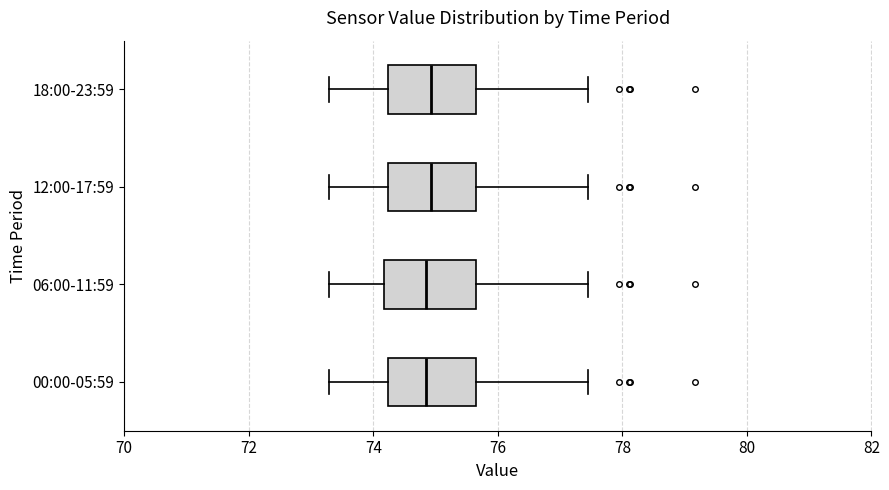

Where does the left whisker of the box for 12:00-17:59 end on the x-axis? The values are not printed on the chart, so give them approximately, as read against the axis.

73.2